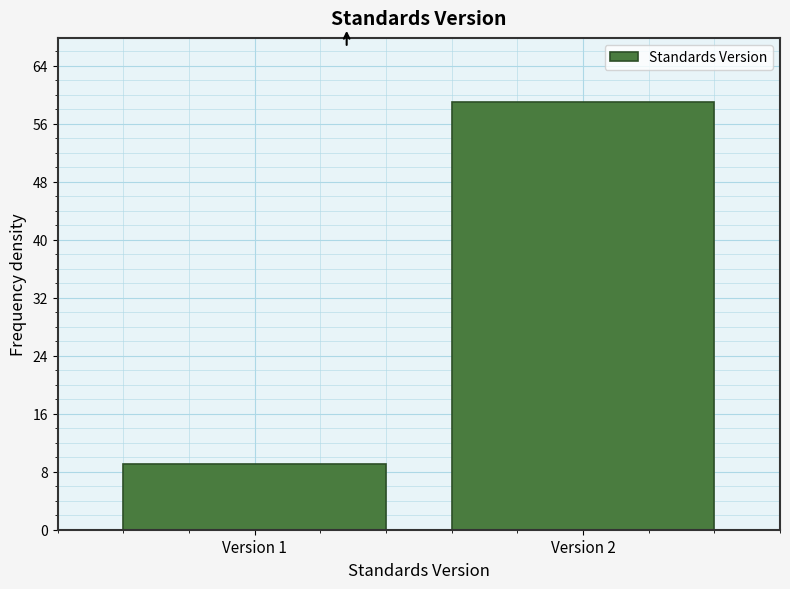

Reading left to right, transcribe all the data shown in this chart.

9	59